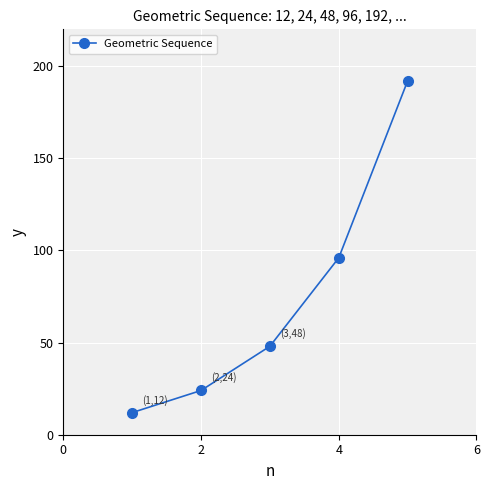

What is the minimum value shown in the chart?

12